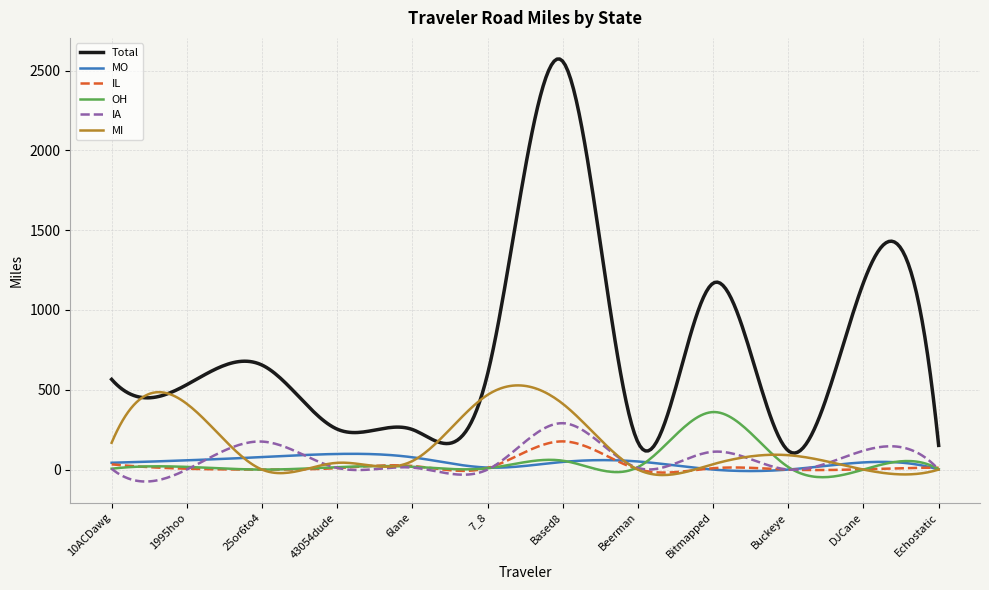

True or false: MO and OH cross at least once.

True